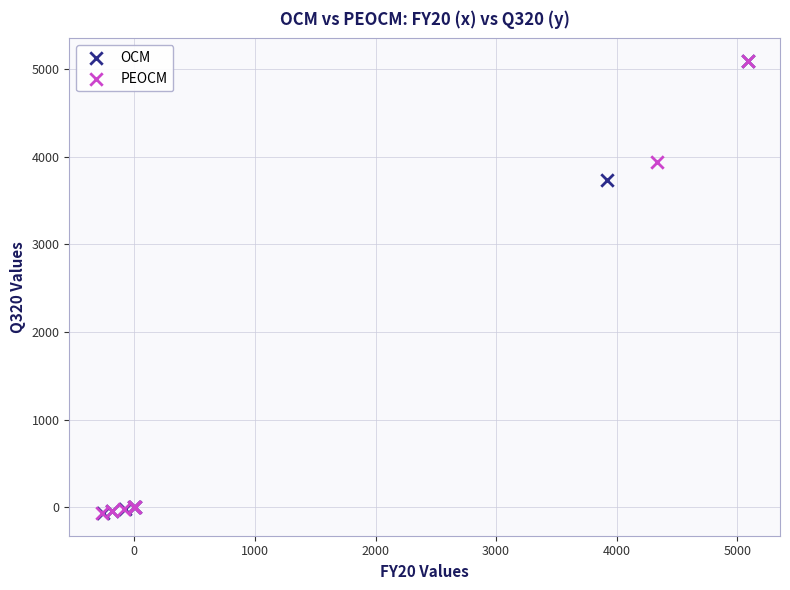

Which series has the widest spread of Y values?

PEOCM